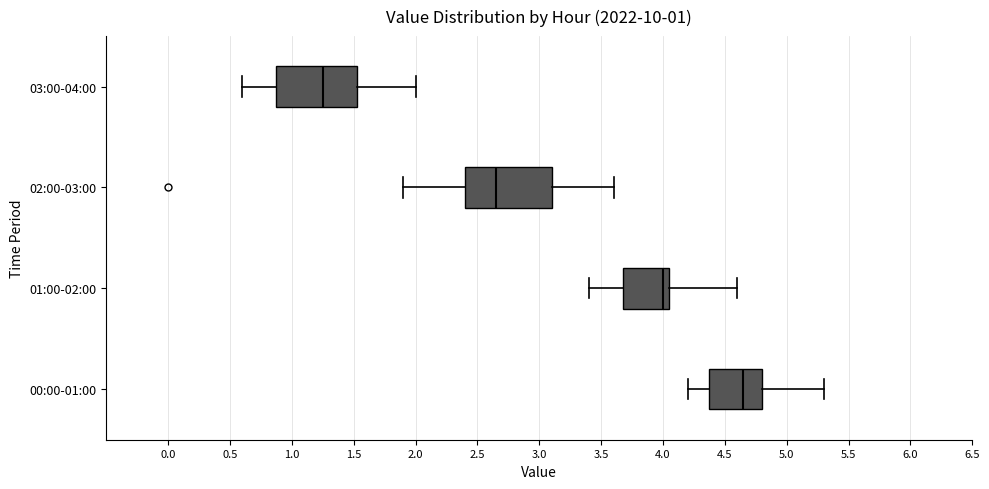

Which box's median line is the furthest to the left?

03:00-04:00